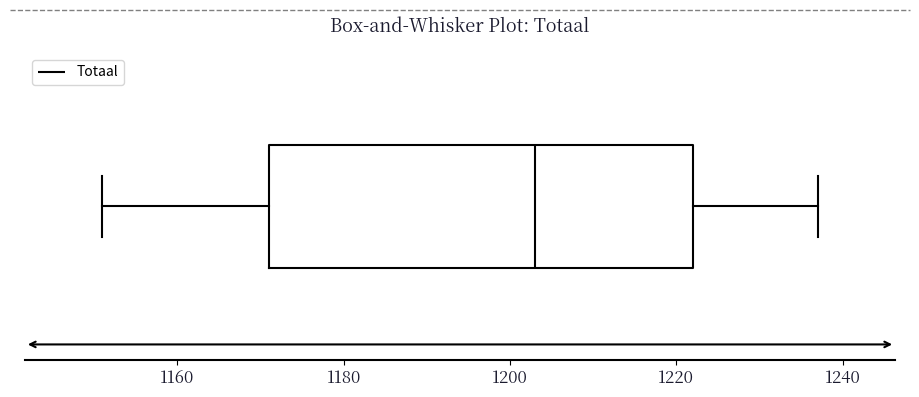

Where is the right edge of the box on the x-axis? The values are not printed on the chart, so give them approximately, as read against the axis.

1222